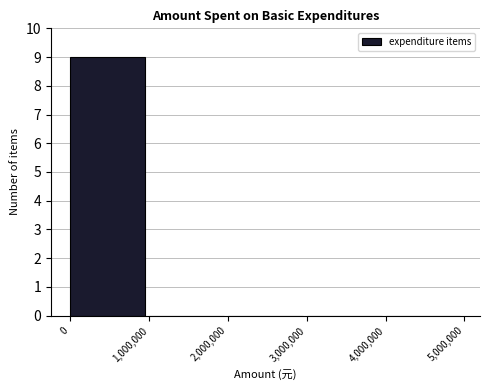

Reading left to right, transcribe this chart: for each bar, give the range it covers on the x-axis and its height. The values are not printed on the chart, so give them approximately, as read against the axis.

0 to 1,000,000: 9
1,000,000 to 2,000,000: 0
2,000,000 to 3,000,000: 0
3,000,000 to 4,000,000: 0
4,000,000 to 5,000,000: 0